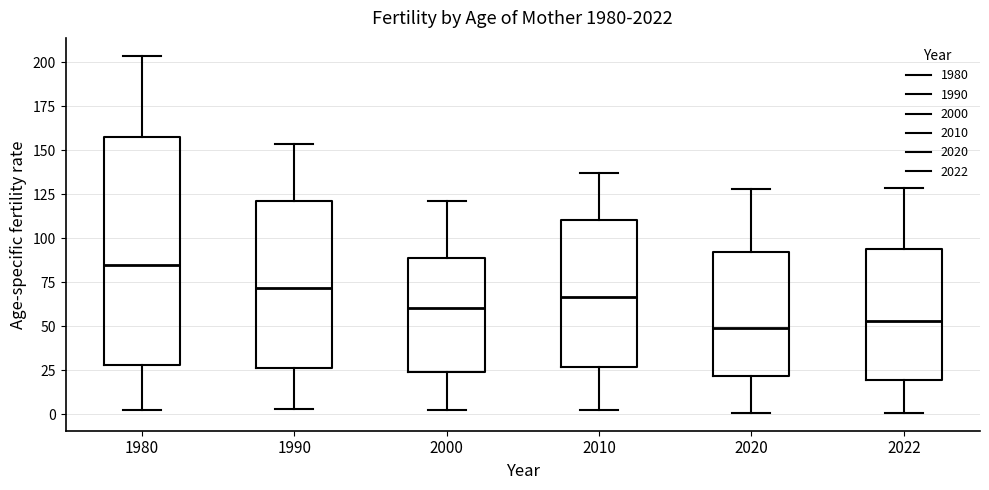

Where is the upper edge of the box at x = 1990 on the y-axis? The values are not printed on the chart, so give them approximately, as read against the axis.

120